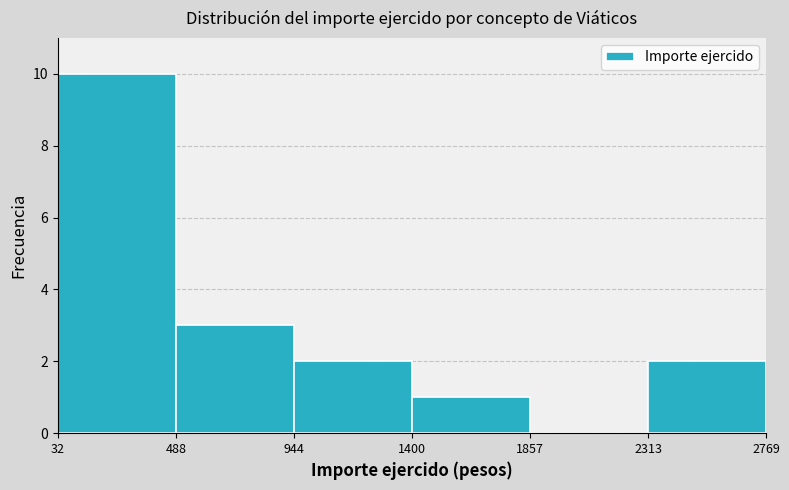

How tall is the bar that spans 2313 to 2769 on the x-axis? The values are not printed on the chart, so give them approximately, as read against the axis.

2